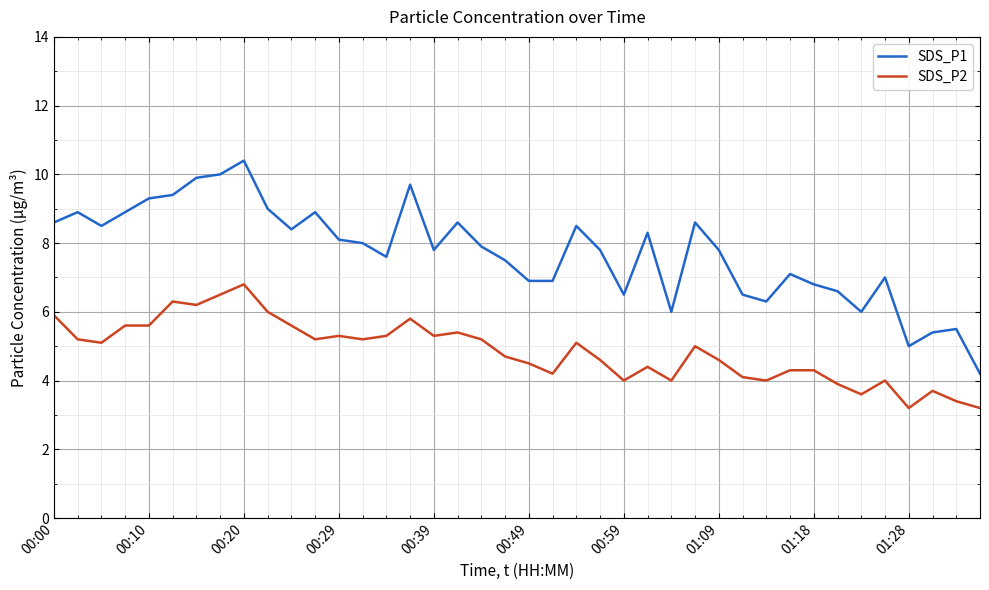

Does the chart display data point markers on the line(s)?

No